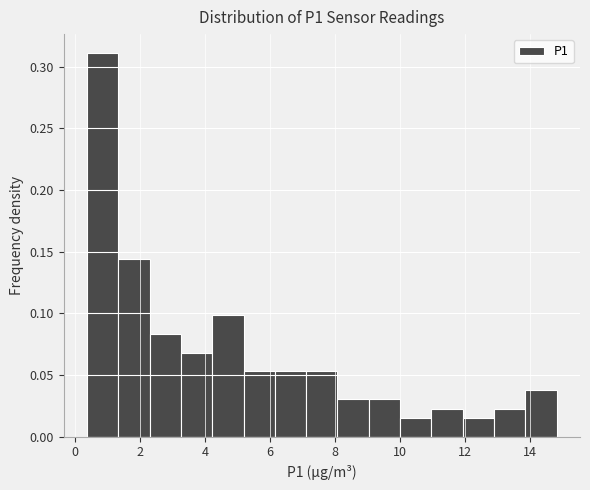

How tall is the bar that spans 11.0 to 12.0 on the x-axis? Neither the bar edges nor the heights are printed on the chart, so give them approximately, as read against the axes.

0.025